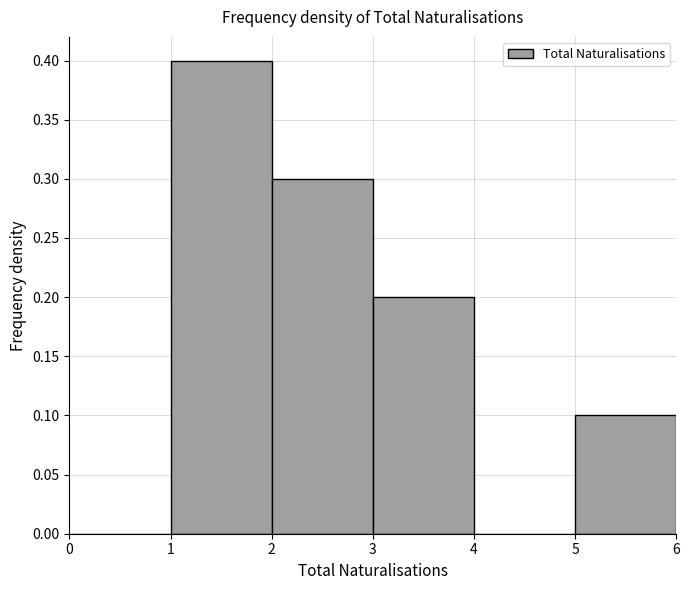

Reading left to right, transcribe this chart: for each bar, give the range it covers on the x-axis and its height. The values are not printed on the chart, so give them approximately, as read against the axis.

0 to 1: 0
1 to 2: 0.4
2 to 3: 0.3
3 to 4: 0.2
4 to 5: 0
5 to 6: 0.1